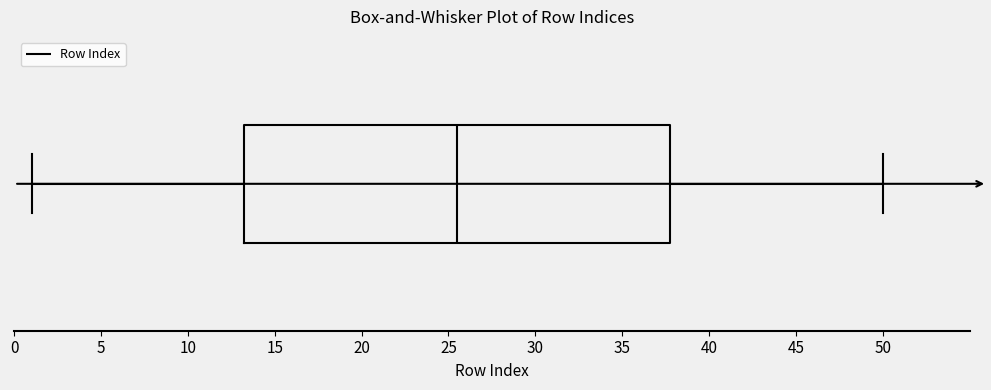

Where is the left edge of the box on the x-axis? The values are not printed on the chart, so give them approximately, as read against the axis.

13.5